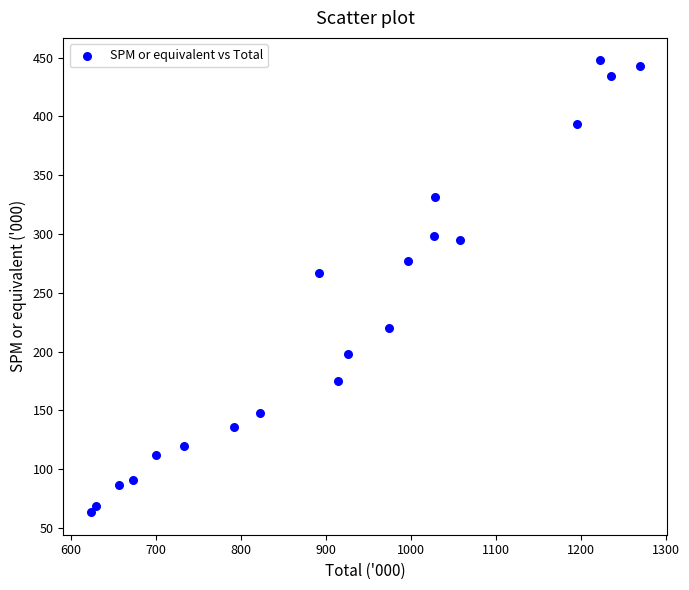

What Y value in the scatter plot is closest to 255?

266.5